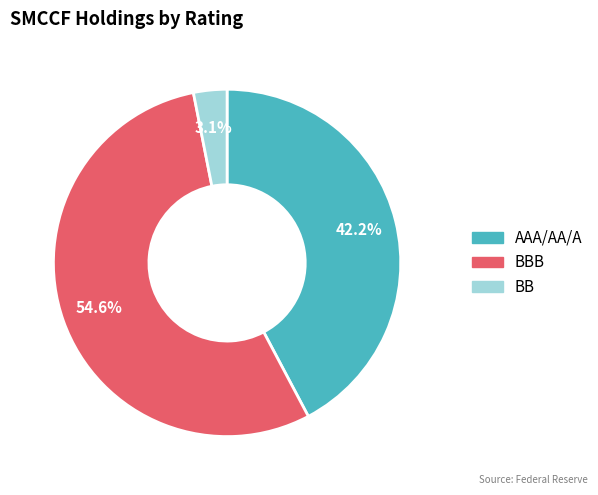

Is there a majority slice in this chart?

Yes